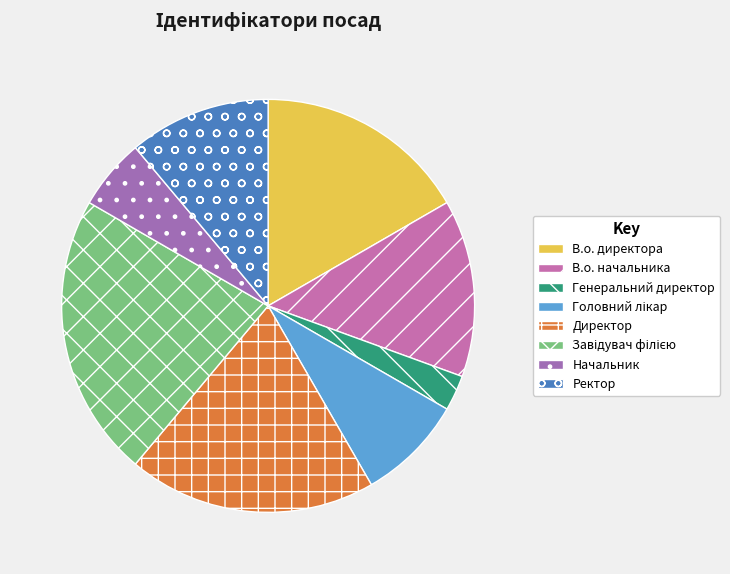

What is the change in value from Головний лікар to Ректор?

+1